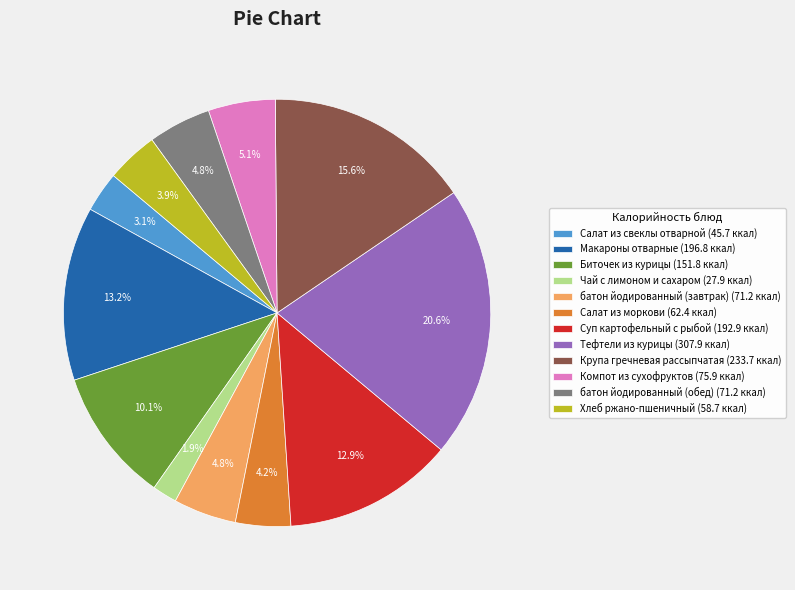

Do Тефтели из курицы (307.9 ккал) and батон йодированный (завтрак) (71.2 ккал) together represent more than half of the pie?

No